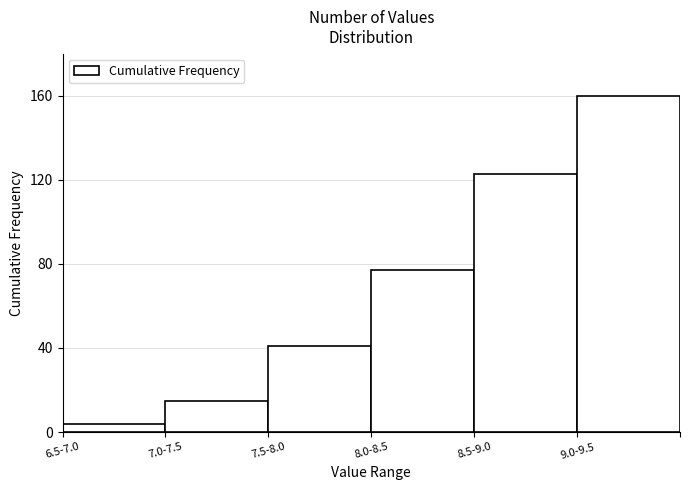

Reading left to right, extract all data points from this chart.

4	15	41	77	123	160